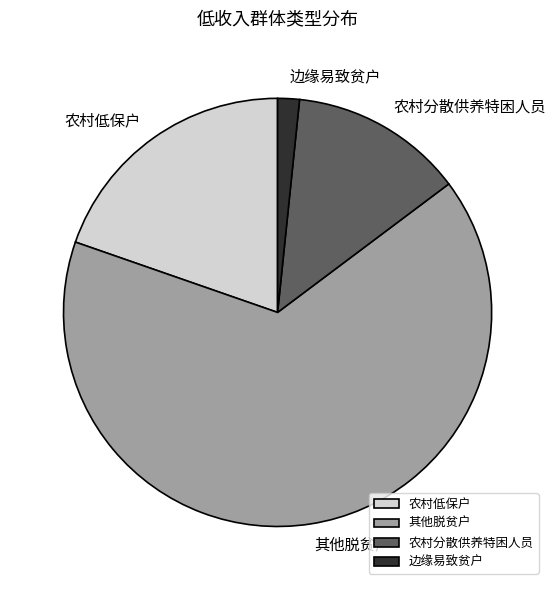

Approximately how many times larger is the value at 农村分散供养特困人员 compared to 农村低保户?

0.7